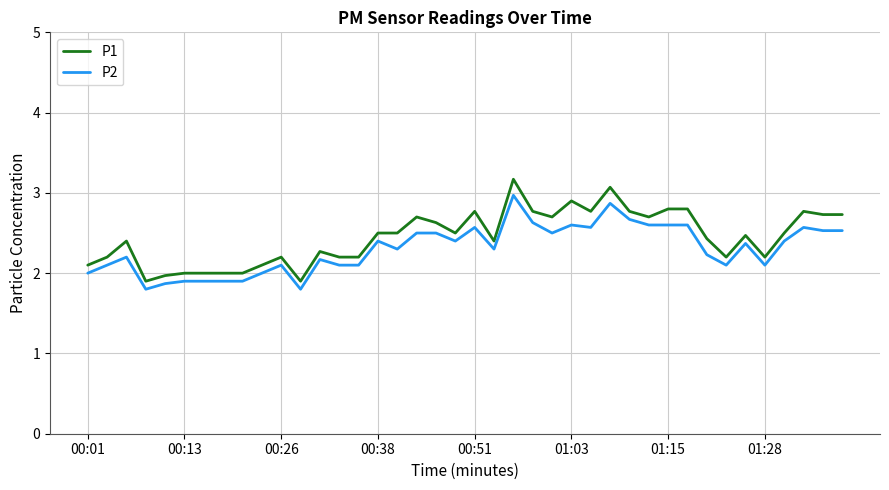

What is the greatest value displayed?

3.2